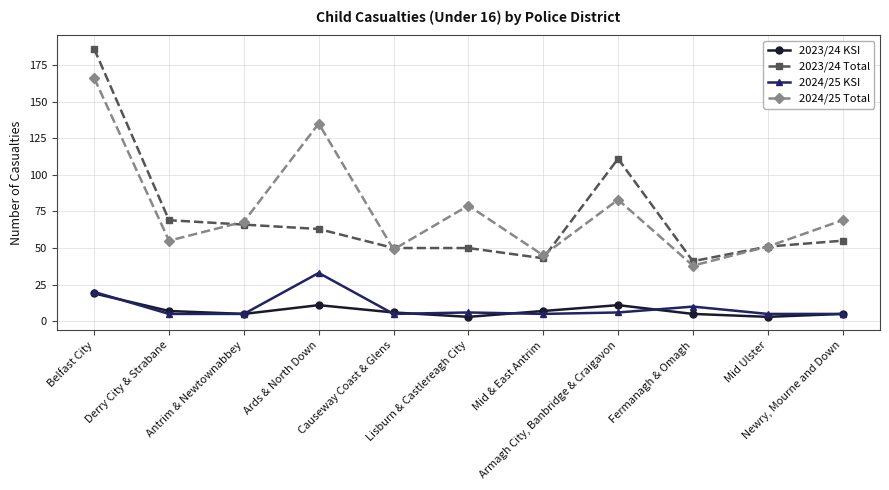

How many values in the 2024/25 Total series are below 68?

5